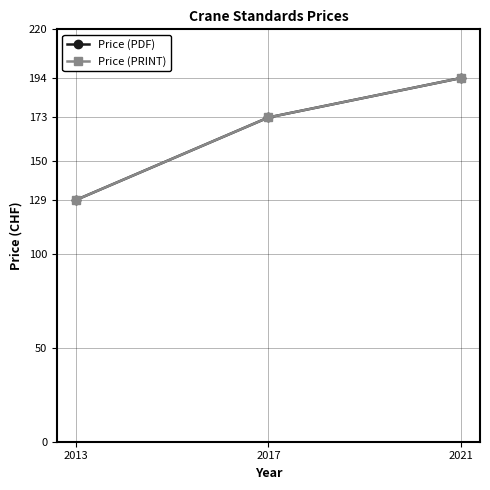

Rank the series at 2021 from lowest to highest value.

Price (PDF), Price (PRINT)